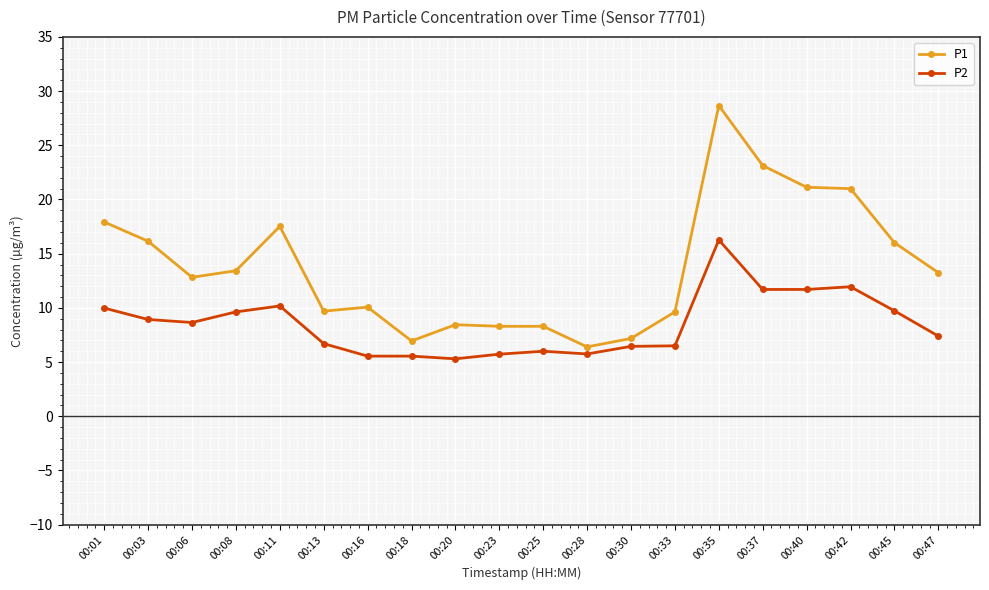

Between 00:03 and 00:25, which series saw the biggest shift?

P1